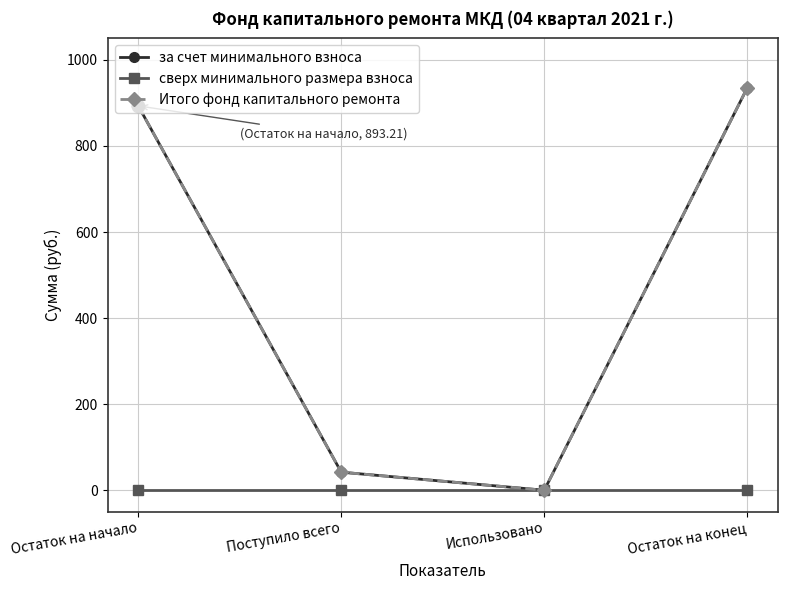

Rank the categories by за счет минимального взноса value from highest to lowest.

Остаток на конец, Остаток на начало, Поступило всего, Использовано